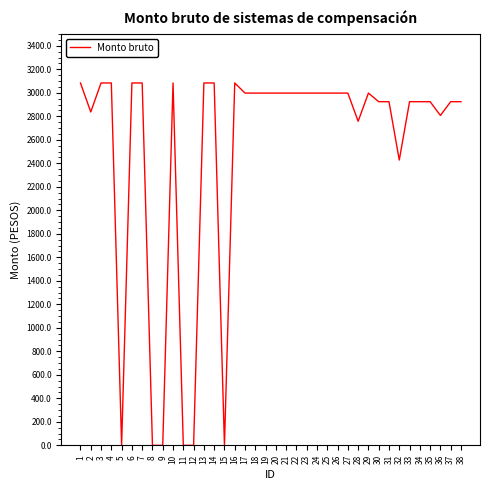

Does the chart have visible grid lines?

No